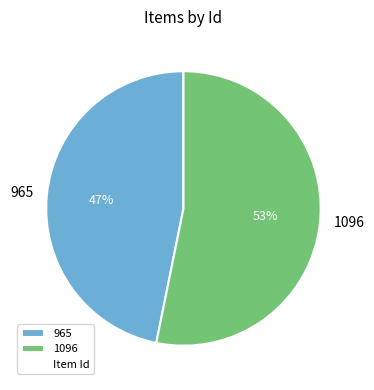

What percentage is the 1096 slice, to the nearest percent?

53%